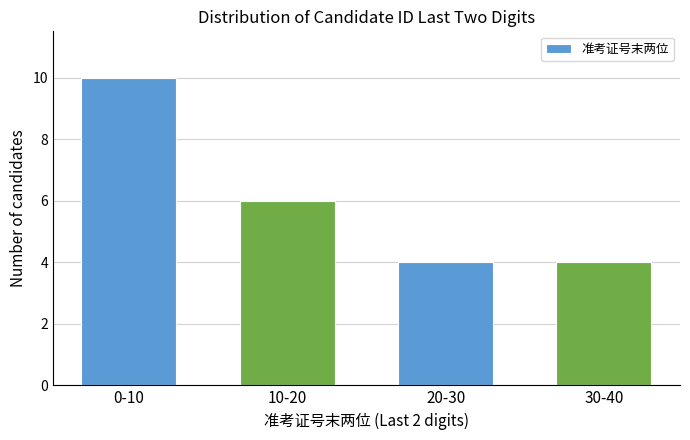

Reading right to left, transcribe all the data shown in this chart.

30-40=4	20-30=4	10-20=6	0-10=10